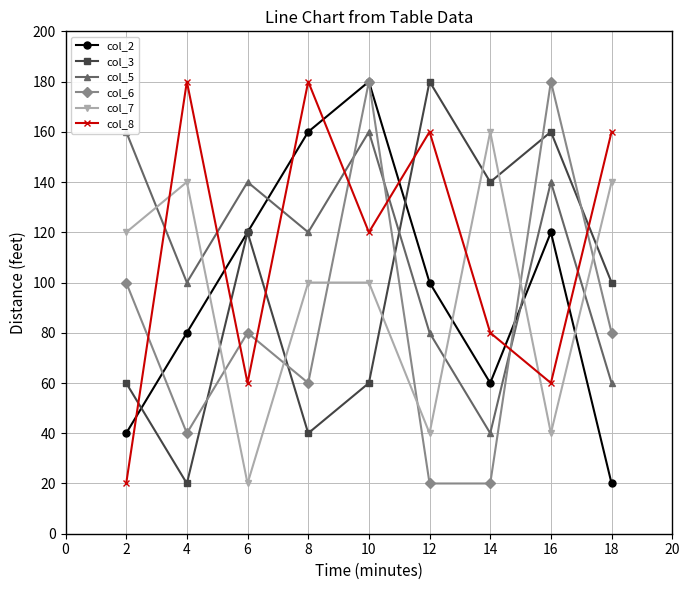

The col_2 series shows 80 at 4. True or false?

True